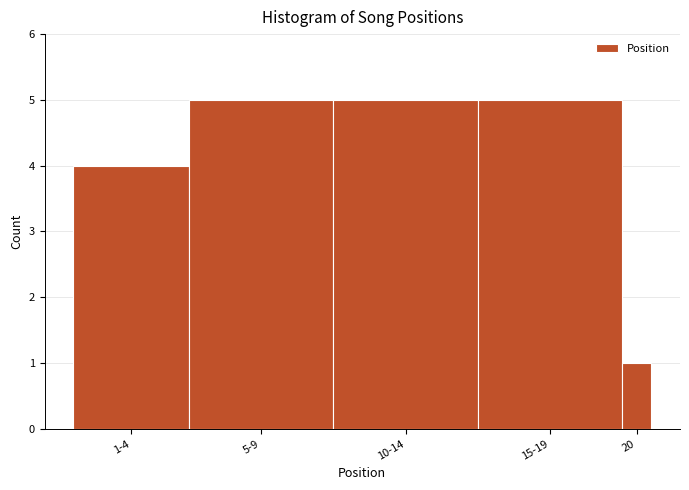

Reading right to left, extract all data points from this chart.

20=1	15-19=5	10-14=5	5-9=5	1-4=4